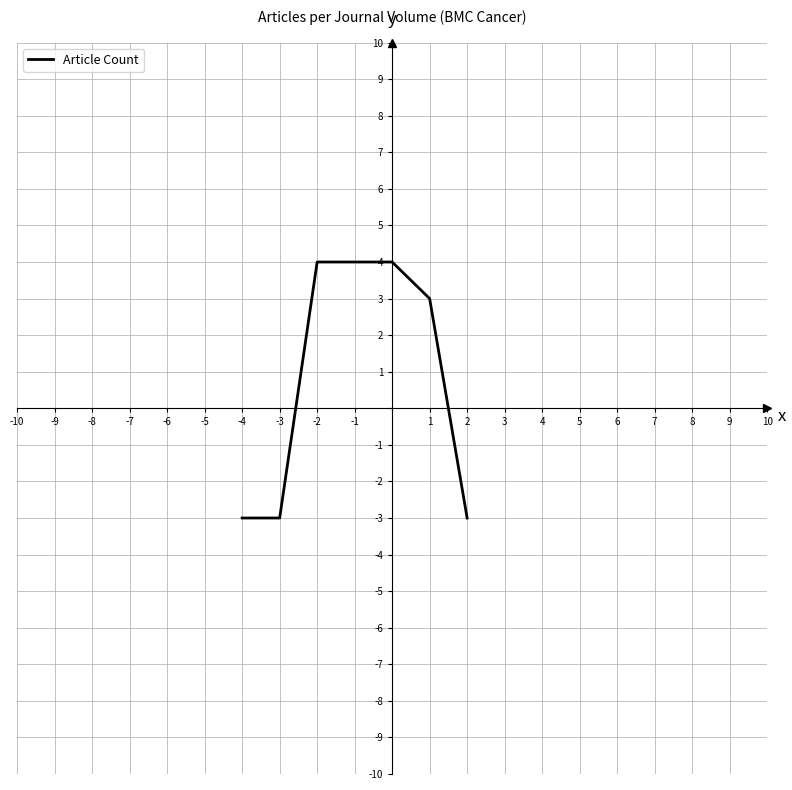

What is the greatest value displayed?

4